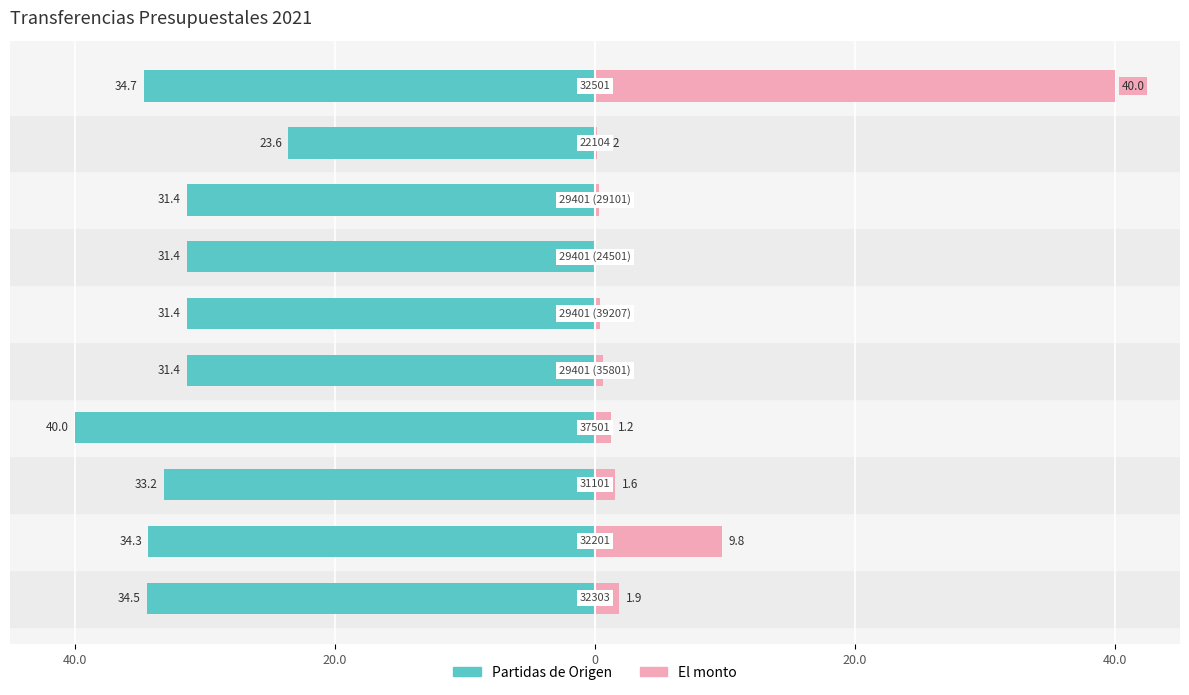

Reading right to left, what are all the values shown in this chart?

Partidas de Origen: -34.7	-23.6	-31.4	-31.4	-31.4	-31.4	-40.0	-33.2	-34.3	-34.5
El monto: 40.0	0.2	0.3	0.0	0.4	0.6	1.2	1.6	9.8	1.9